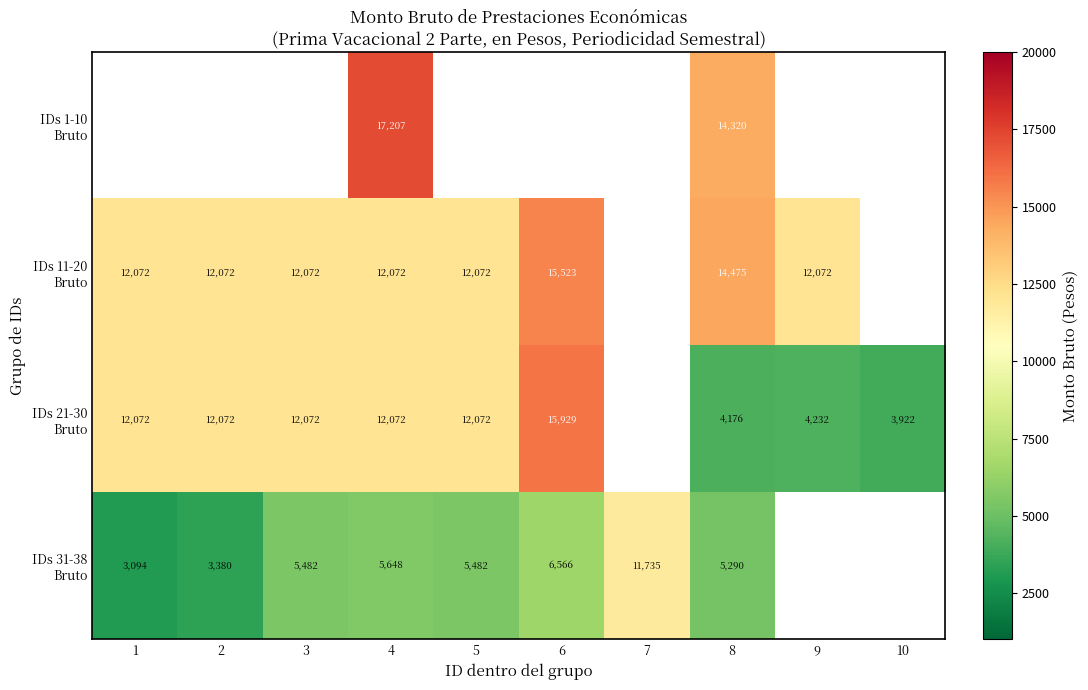

What is the difference between the IDs 11-20 Bruto values at 8 and 5?

2403.7